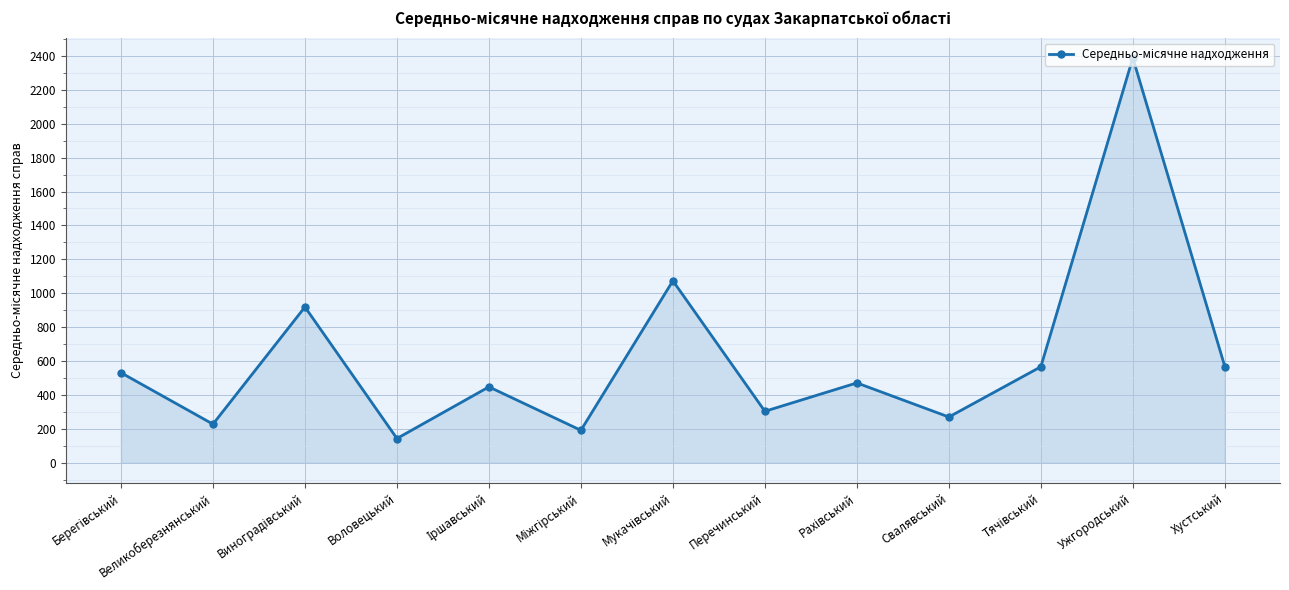

Which label corresponds to the largest value in the chart?

Ужгородський